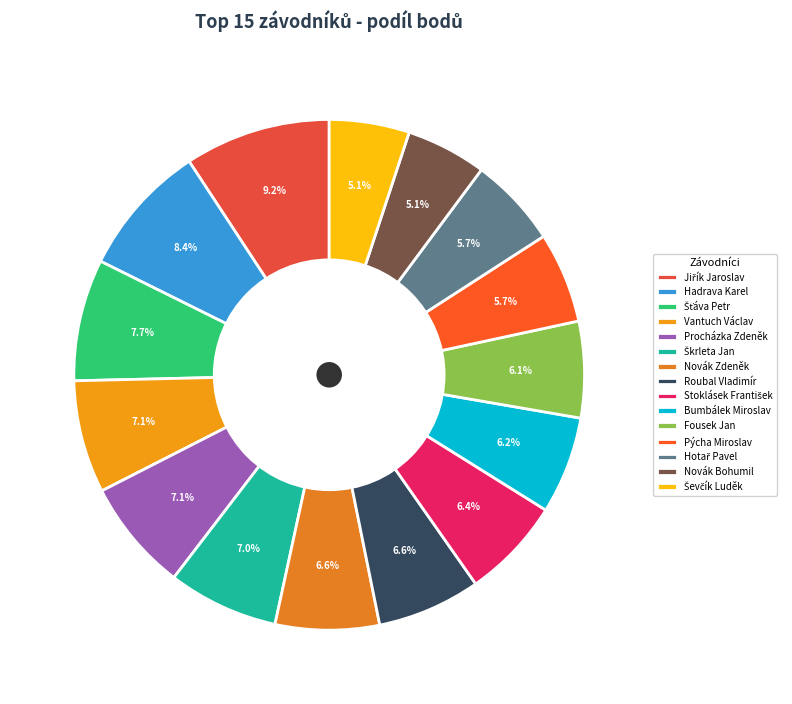

What is the smallest slice in the pie chart?

Ševčík Luděk